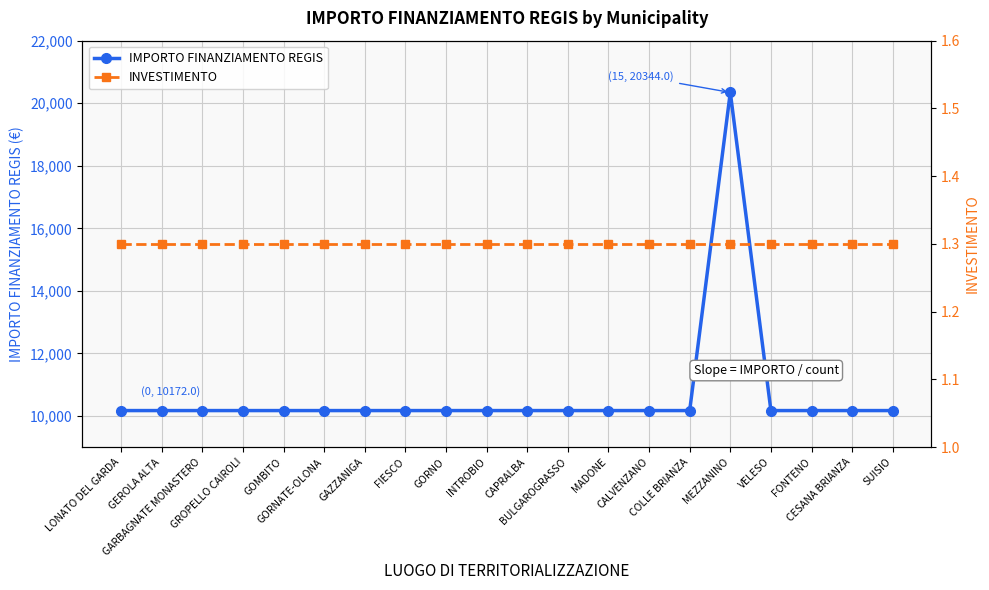

Reading right to left, transcribe all the data shown in this chart.

IMPORTO FINANZIAMENTO REGIS: 10172.0	10172.0	10172.0	10172.0	20344.0	10172.0	10172.0	10172.0	10172.0	10172.0	10172.0	10172.0	10172.0	10172.0	10172.0	10172.0	10172.0	10172.0	10172.0	10172.0
INVESTIMENTO: 1.3	1.3	1.3	1.3	1.3	1.3	1.3	1.3	1.3	1.3	1.3	1.3	1.3	1.3	1.3	1.3	1.3	1.3	1.3	1.3